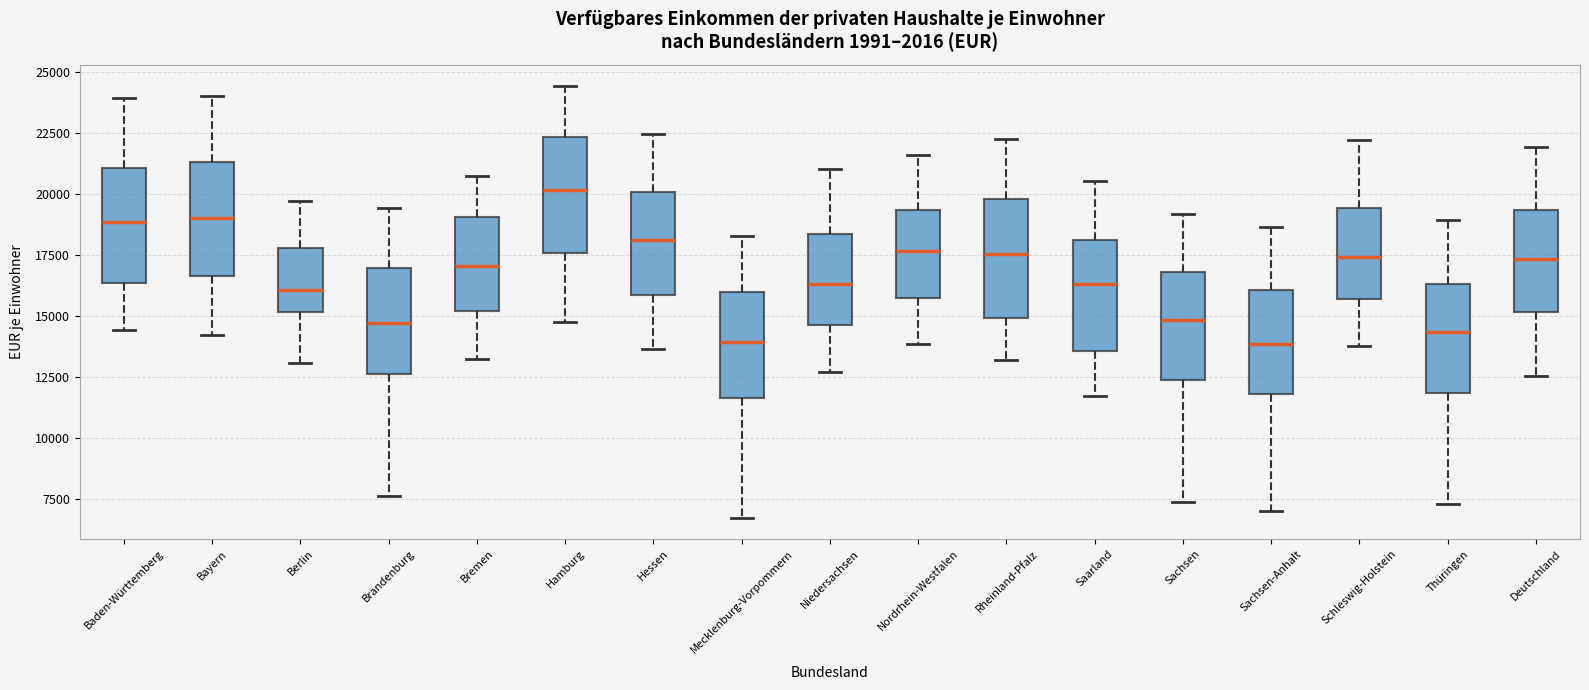

Reading left to right, transcribe this box plot: for each box, give where its median line is, the range the box spans, and where its two whiskers end, as read against the y-axis. The values are not printed on the chart, so give them approximately, as read against the axis.

Baden-Württemberg: median 19000, box 16500 to 21000, whiskers 14500 to 24000
Bayern: median 19000, box 16500 to 21500, whiskers 14000 to 24000
Berlin: median 16000, box 15000 to 18000, whiskers 13000 to 19500
Brandenburg: median 14500, box 12500 to 17000, whiskers 7500 to 19500
Bremen: median 17000, box 15000 to 19000, whiskers 13000 to 20500
Hamburg: median 20000, box 17500 to 22500, whiskers 15000 to 24500
Hessen: median 18000, box 16000 to 20000, whiskers 13500 to 22500
Mecklenburg-Vorpommern: median 14000, box 11500 to 16000, whiskers 6500 to 18500
Niedersachsen: median 16500, box 14500 to 18500, whiskers 12500 to 21000
Nordrhein-Westfalen: median 17500, box 15500 to 19500, whiskers 14000 to 21500
Rheinland-Pfalz: median 17500, box 15000 to 20000, whiskers 13000 to 22000
Saarland: median 16500, box 13500 to 18000, whiskers 11500 to 20500
Sachsen: median 15000, box 12500 to 17000, whiskers 7500 to 19000
Sachsen-Anhalt: median 14000, box 12000 to 16000, whiskers 7000 to 18500
Schleswig-Holstein: median 17500, box 15500 to 19500, whiskers 14000 to 22000
Thüringen: median 14500, box 12000 to 16500, whiskers 7500 to 19000
Deutschland: median 17500, box 15000 to 19500, whiskers 12500 to 22000